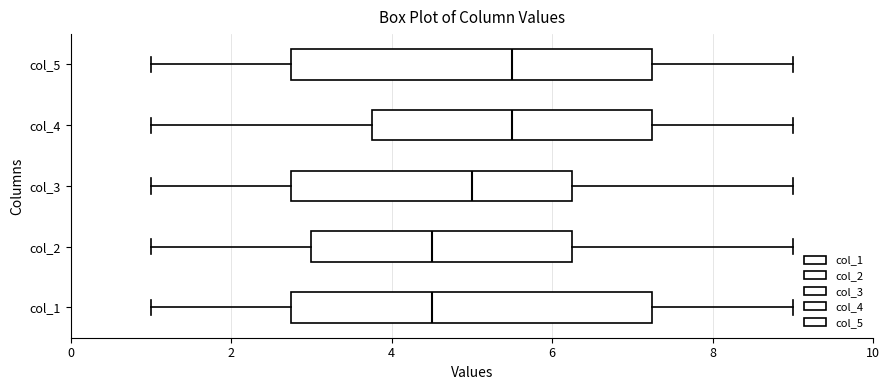

Reading bottom to top, transcribe this box plot: for each box, give where its median line is, the range the box spans, and where its two whiskers end, as read against the x-axis. The values are not printed on the chart, so give them approximately, as read against the axis.

col_1: median 4.6, box 2.8 to 7.2, whiskers 1.0 to 9.0
col_2: median 4.6, box 3.0 to 6.2, whiskers 1.0 to 9.0
col_3: median 5.0, box 2.8 to 6.2, whiskers 1.0 to 9.0
col_4: median 5.6, box 3.8 to 7.2, whiskers 1.0 to 9.0
col_5: median 5.6, box 2.8 to 7.2, whiskers 1.0 to 9.0